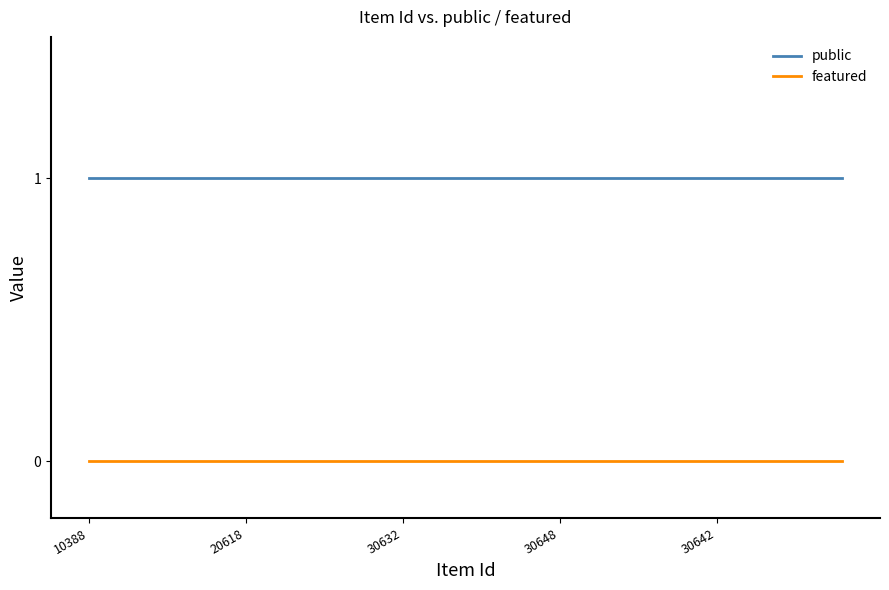

True or false: public and featured intersect in this chart.

False